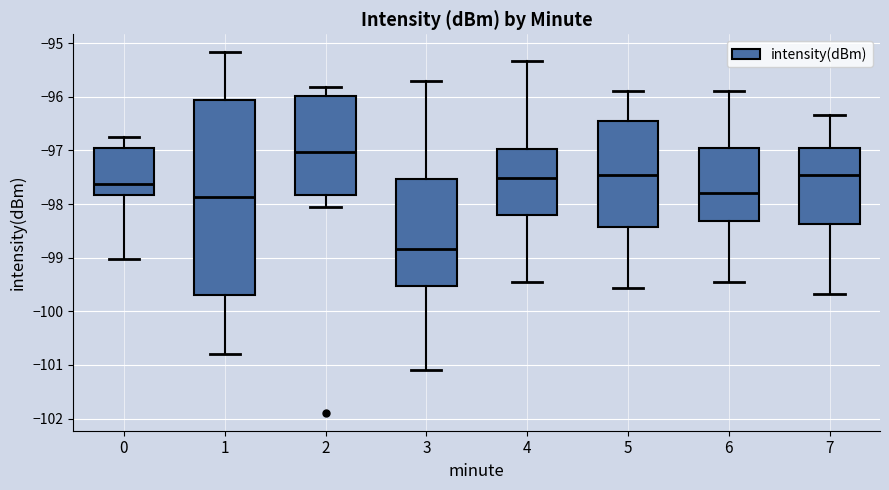

Comparing the boxes themselves (not the whiskers), which one is the tallest?

1